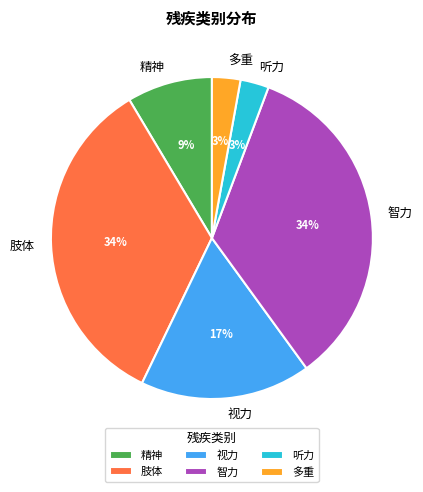

Is there a majority slice in this chart?

No